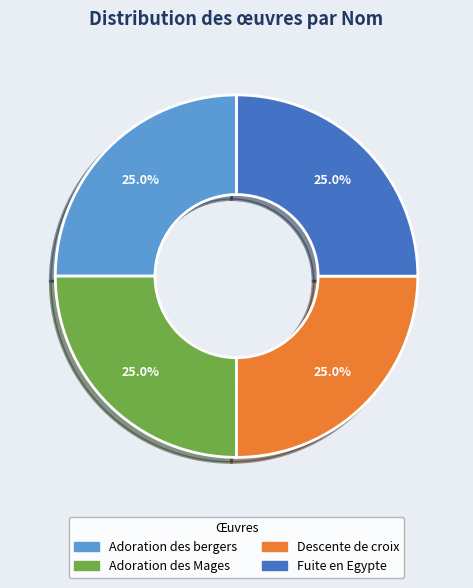

What percentage is NOT represented by Descente de croix?

75.0%